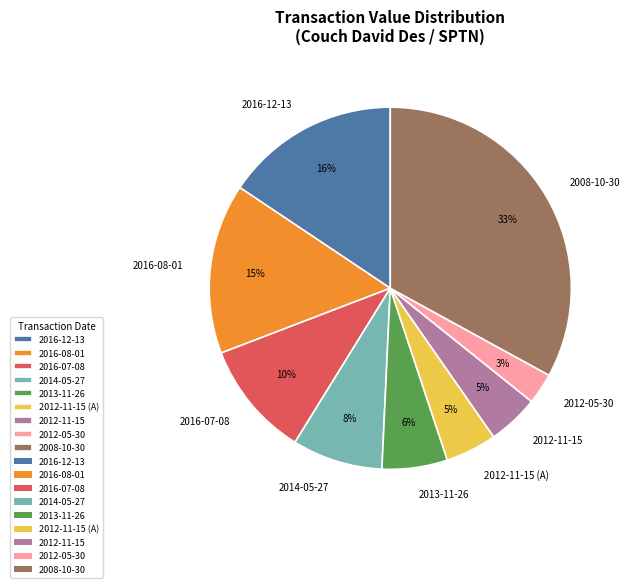

Count the number of slices in the pie.

9